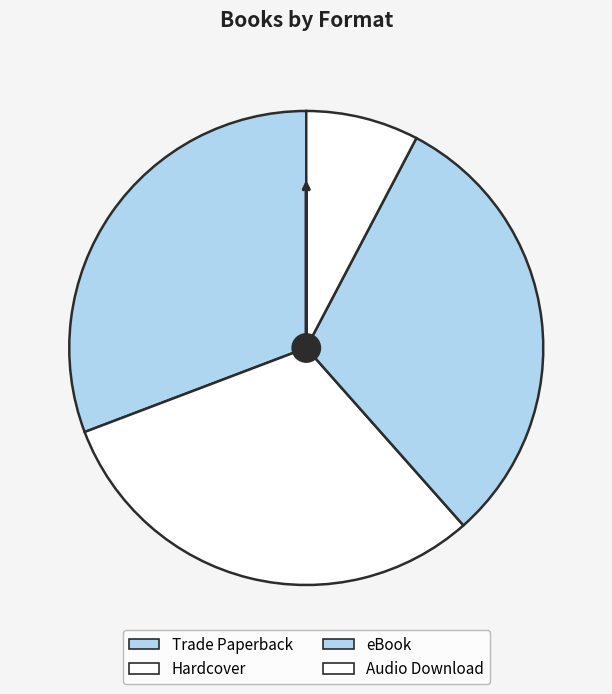

Count the number of slices in the pie.

4